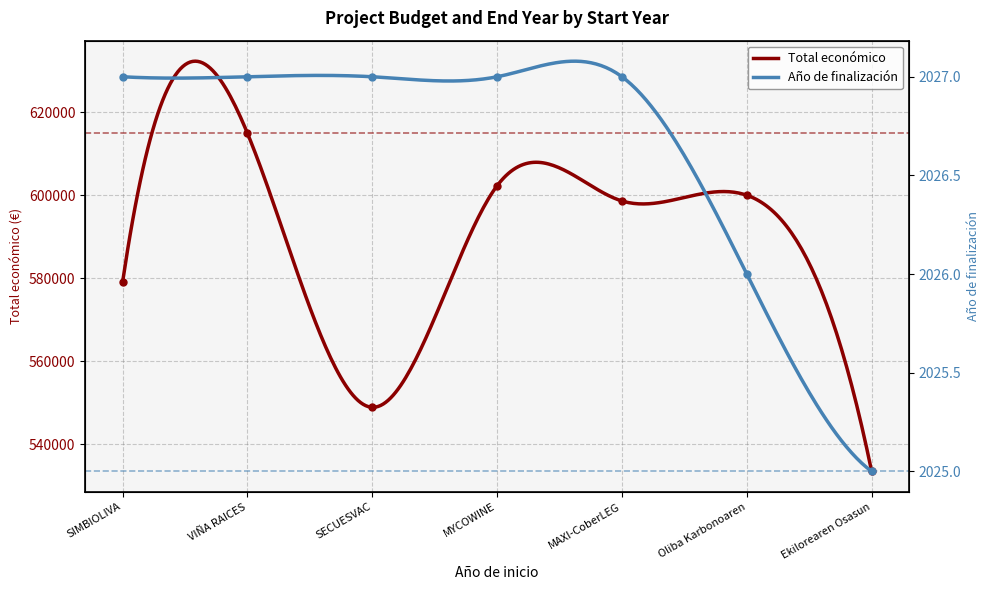

What is the average value of the Año de finalización series?

2026.6